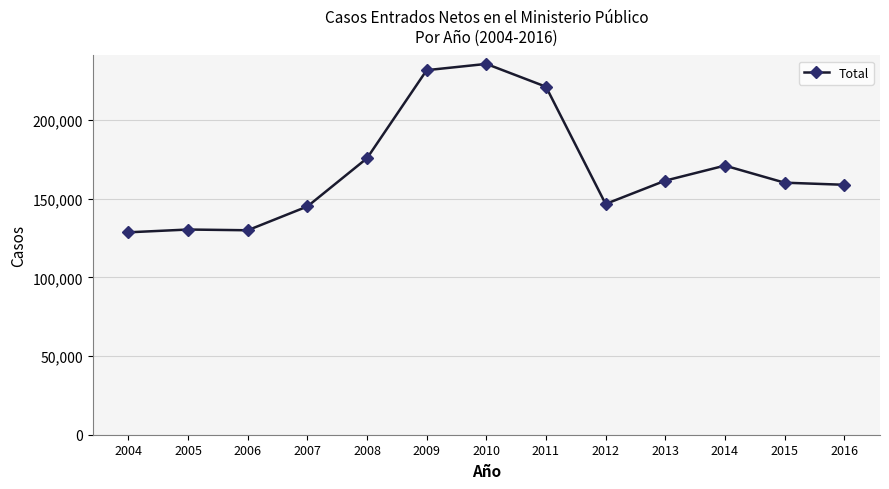

What is the value of the 4th point from the left?

145010